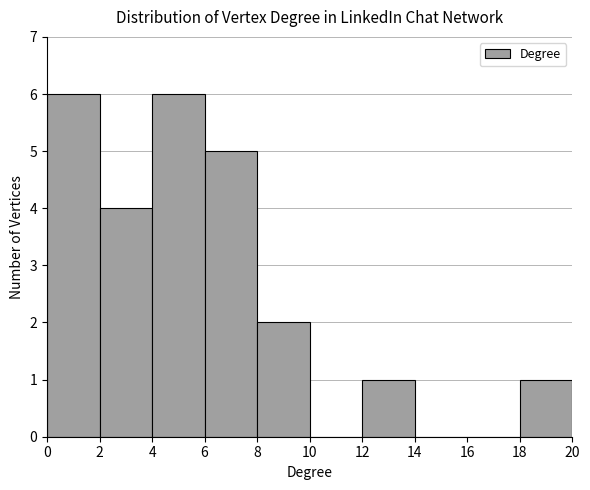

Reading left to right, transcribe this chart: for each bar, give the range it covers on the x-axis and its height. The values are not printed on the chart, so give them approximately, as read against the axis.

0 to 2: 6
2 to 4: 4
4 to 6: 6
6 to 8: 5
8 to 10: 2
10 to 12: 0
12 to 14: 1
14 to 16: 0
16 to 18: 0
18 to 20: 1